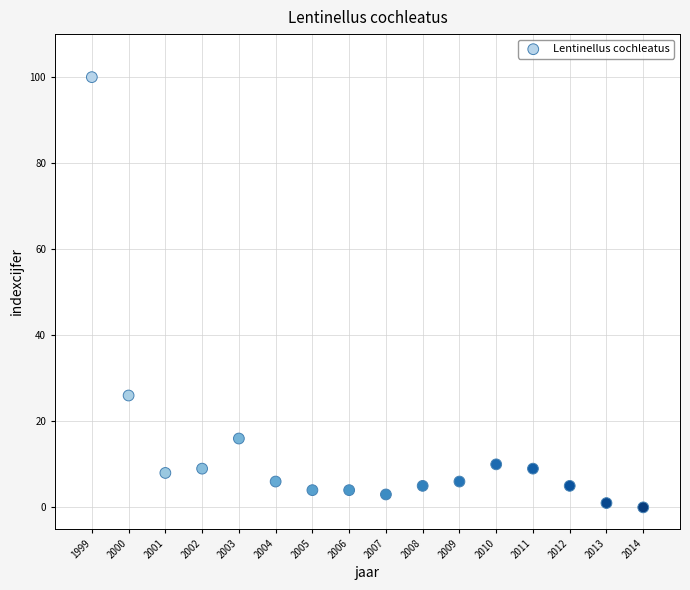

What is the range of X values (max minus min)?

15